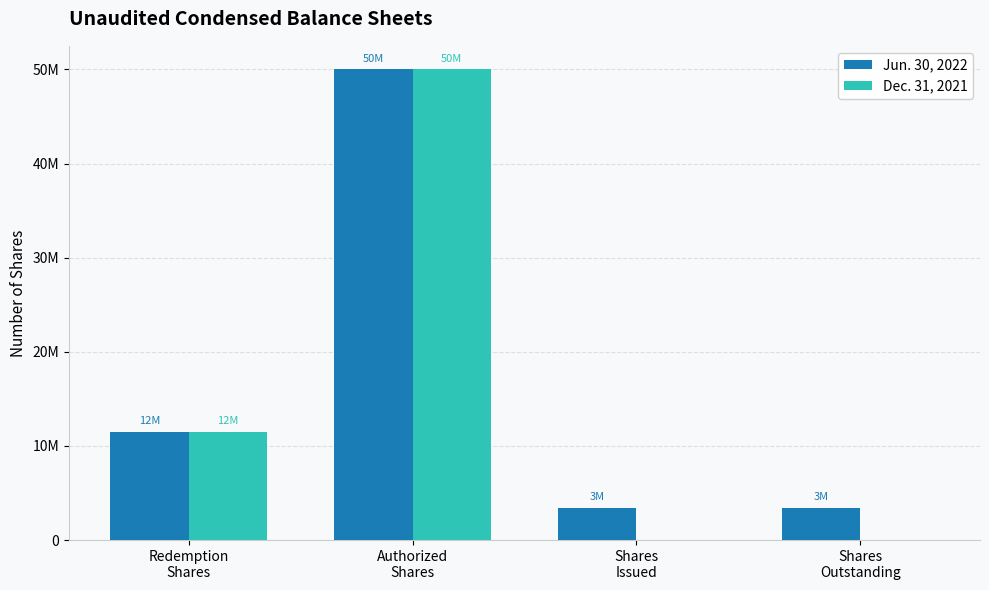

Count the Dec. 31, 2021 values in the range 0 to 50000000.

4